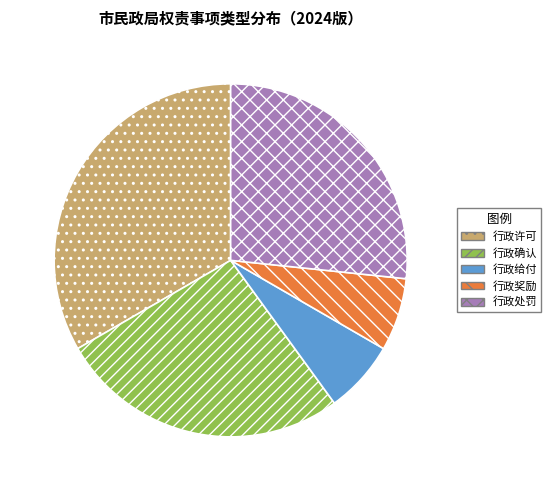

The 行政处罚 slice represents 36% of the pie. True or false?

False